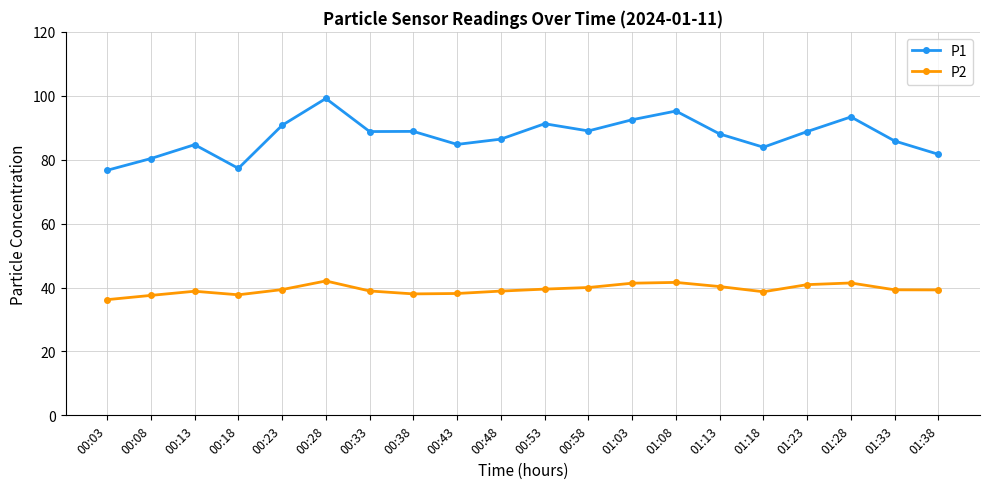

True or false: P2 and P1 cross at least once.

False